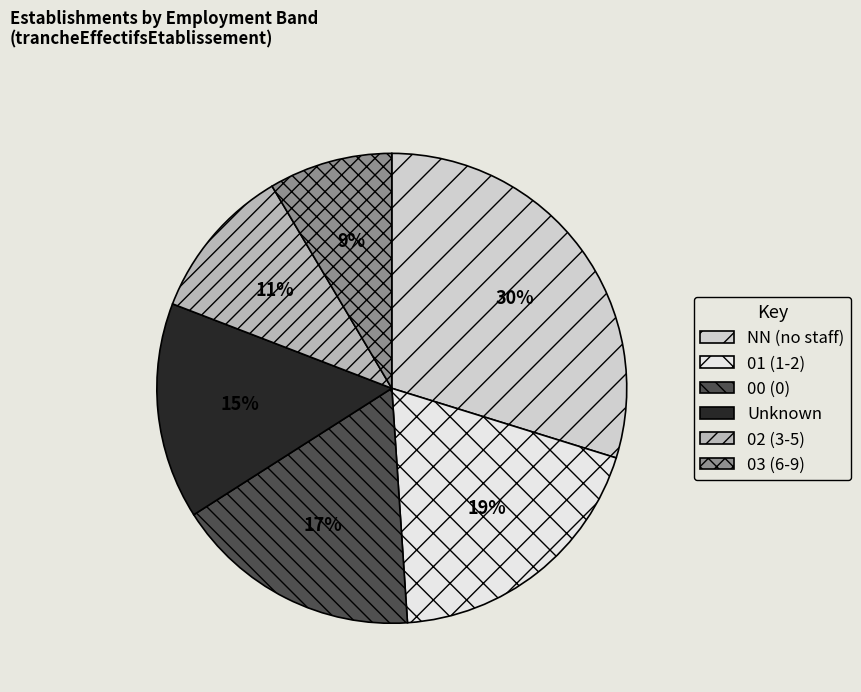

The NN (no staff) slice represents 30% of the pie. True or false?

True